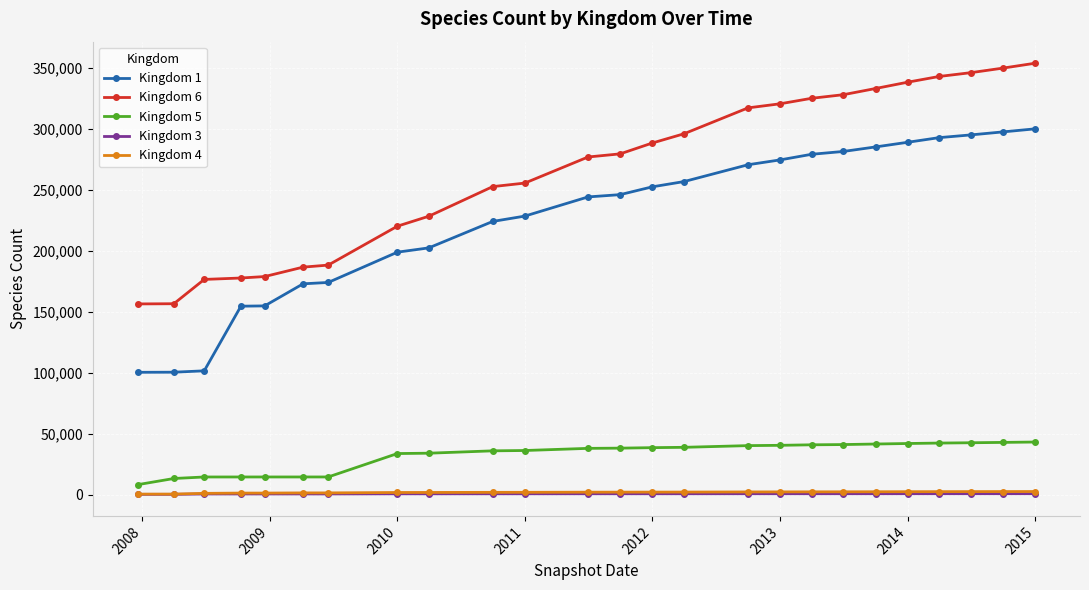

True or false: Kingdom 5 and Kingdom 3 intersect in this chart.

False